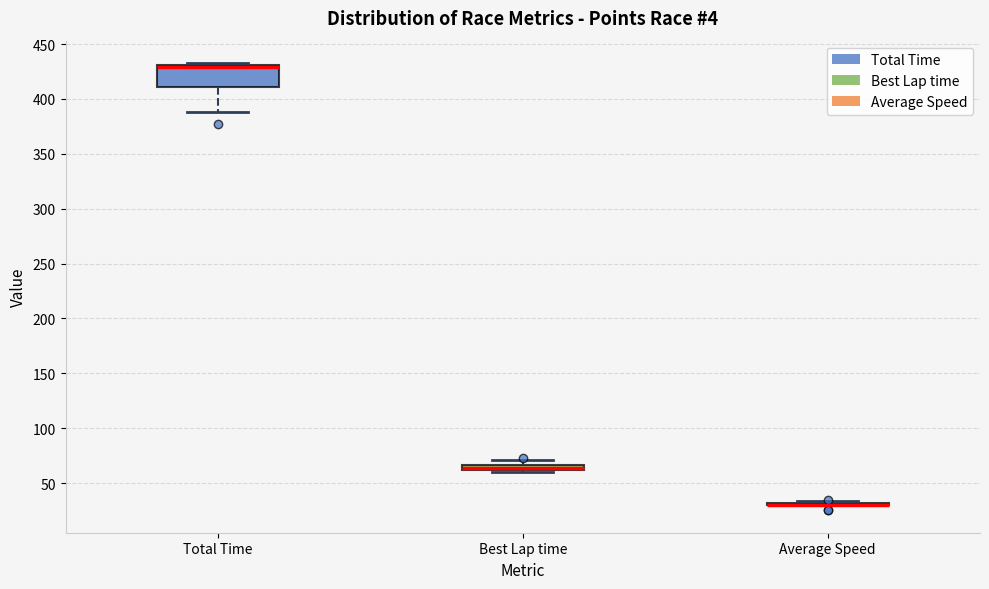

Where is the upper edge of the box for Total Time on the y-axis? The values are not printed on the chart, so give them approximately, as read against the axis.

430